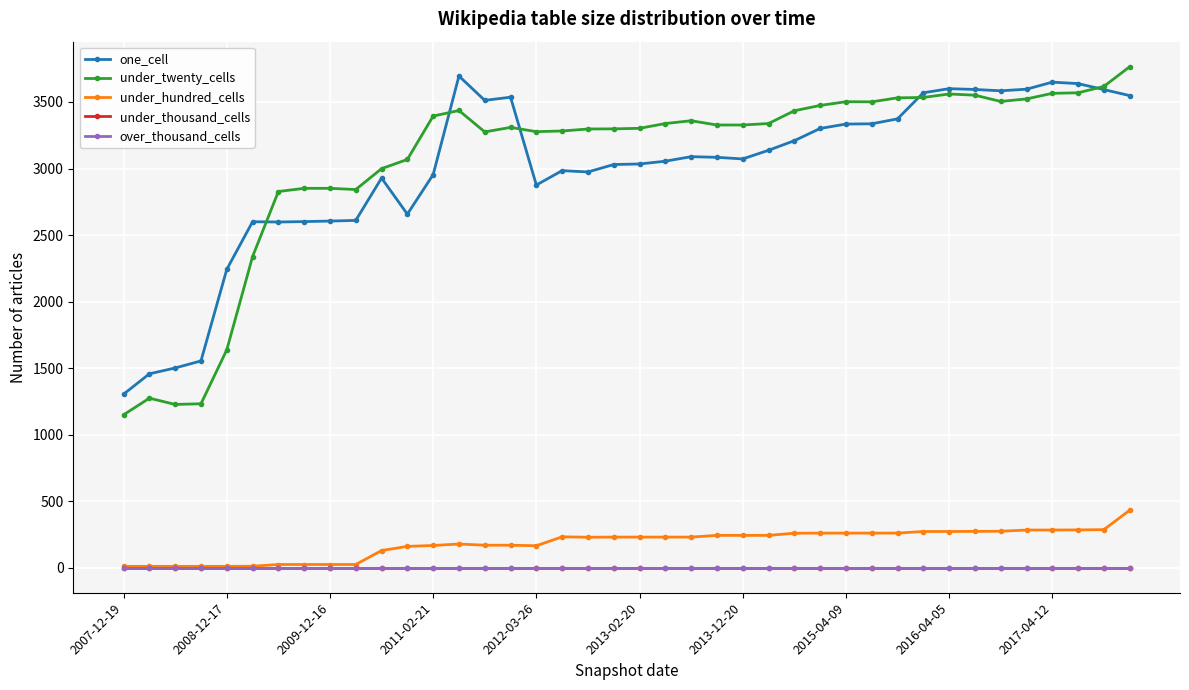

List the labels in order of over_thousand_cells value, largest first.

2007-12-19, 2008-12-17, 2009-12-16, 2011-02-21, 2012-03-26, 2013-02-20, 2013-12-20, 2015-04-09, 2016-04-05, 2017-04-12, 10, 11, 12, 13, 14, 15, 16, 17, 18, 19, 20, 21, 22, 23, 24, 25, 26, 27, 28, 29, 30, 31, 32, 33, 34, 35, 36, 37, 38, 39